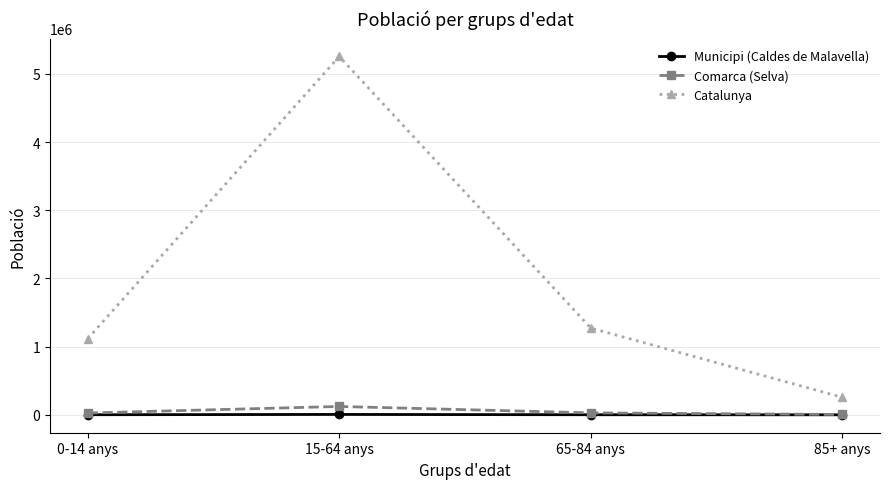

What is the difference between the maximum and minimum values in the Catalunya series?

4999428